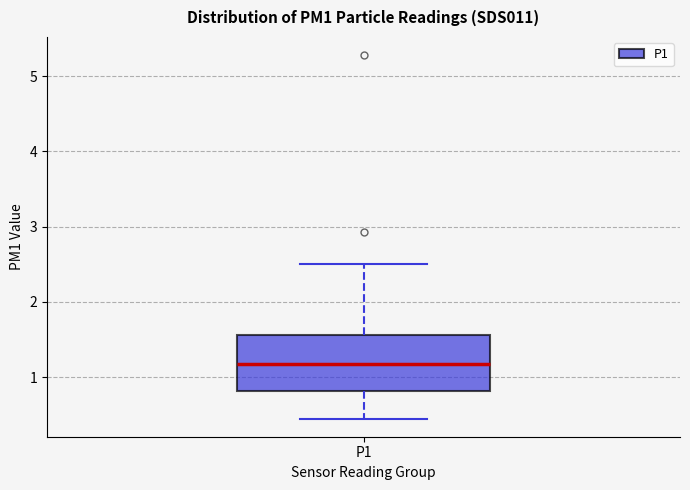

Transcribe this box plot: give where the median line is, the range the box spans, and where the two whiskers end, as read against the y-axis. The values are not printed on the chart, so give them approximately, as read against the axis.

median 1.2, box 0.8 to 1.6, whiskers 0.5 to 2.5